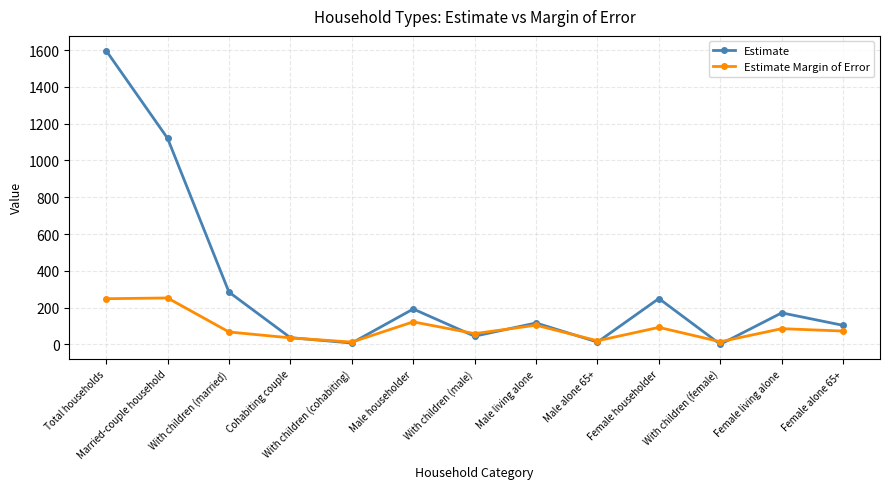

What is the difference between the maximum and minimum values in the Estimate Margin of Error series?

240